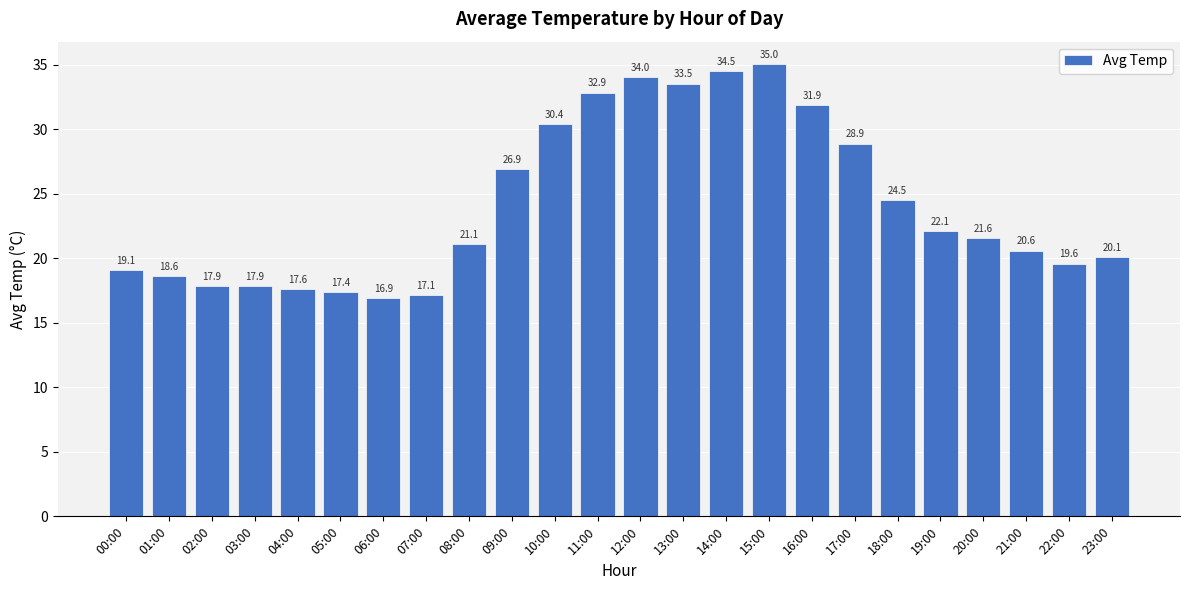

How many bars are there in total?

24